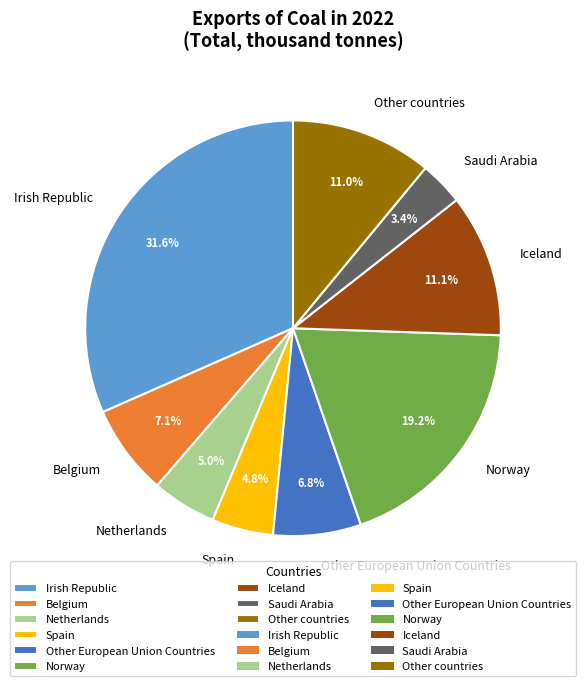

Which category has the smallest portion of the pie?

Saudi Arabia